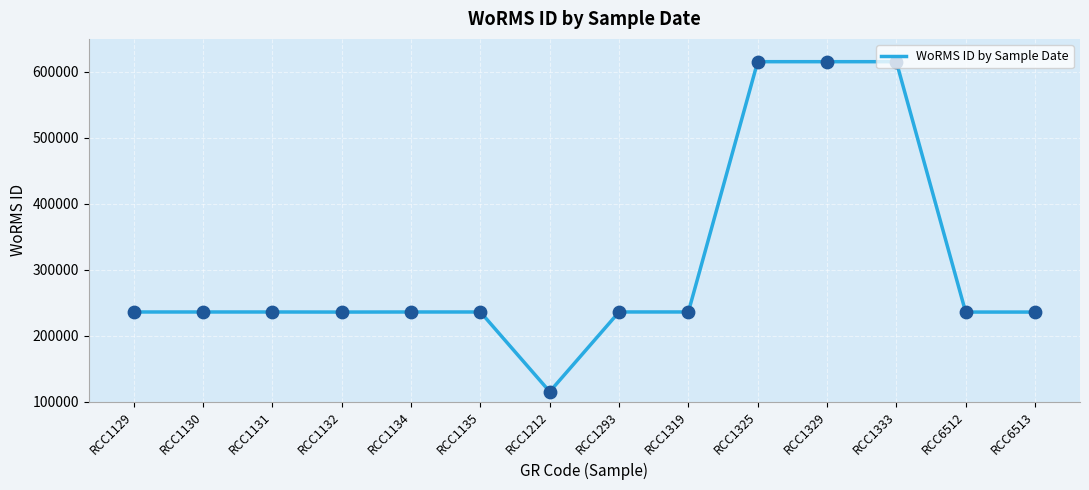

Which has a higher value, RCC1129 or RCC1212?

RCC1129